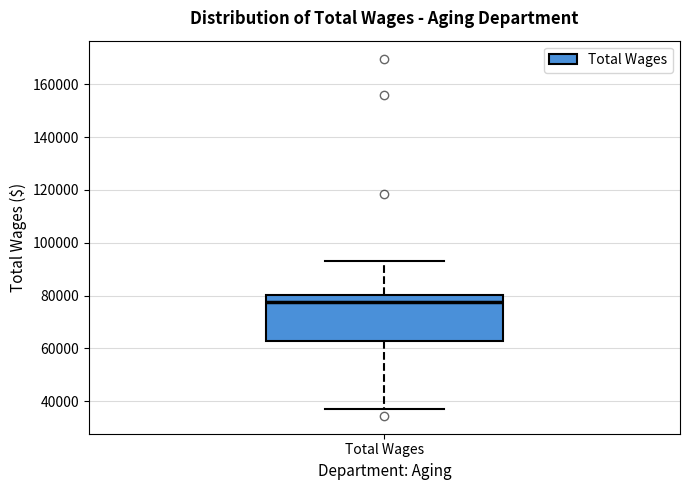

Transcribe this box plot: give where the median line is, the range the box spans, and where the two whiskers end, as read against the y-axis. The values are not printed on the chart, so give them approximately, as read against the axis.

median 78000, box 62000 to 80000, whiskers 36000 to 94000